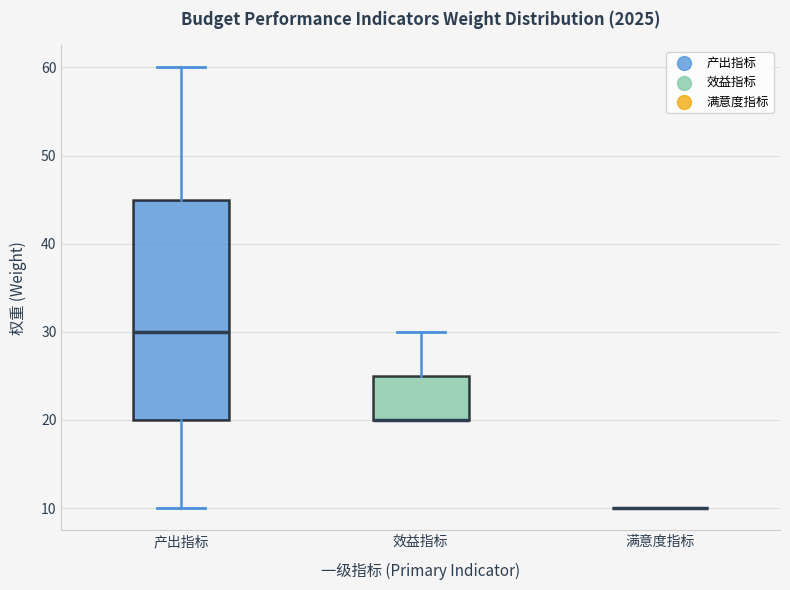

Where does the median line of the box for 产出指标 sit on the y-axis? The values are not printed on the chart, so give them approximately, as read against the axis.

30